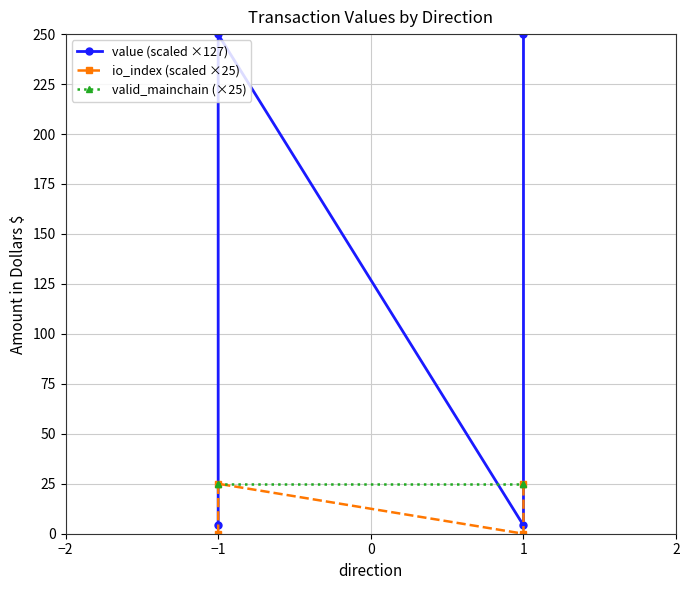

Which series has the largest total across all categories?

value (scaled ×127)